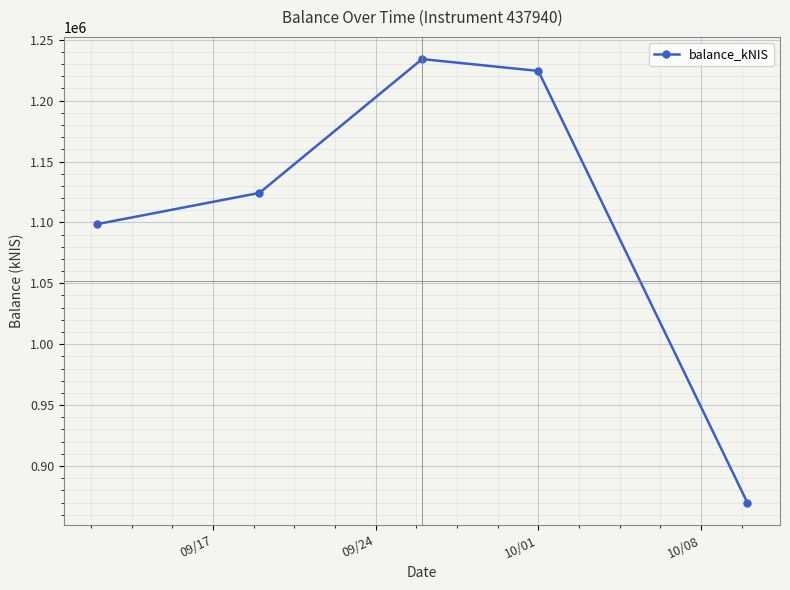

Reading left to right, extract all data points from this chart.

1098535.5	1124212.4	1234086.6	1224347.8	869765.0